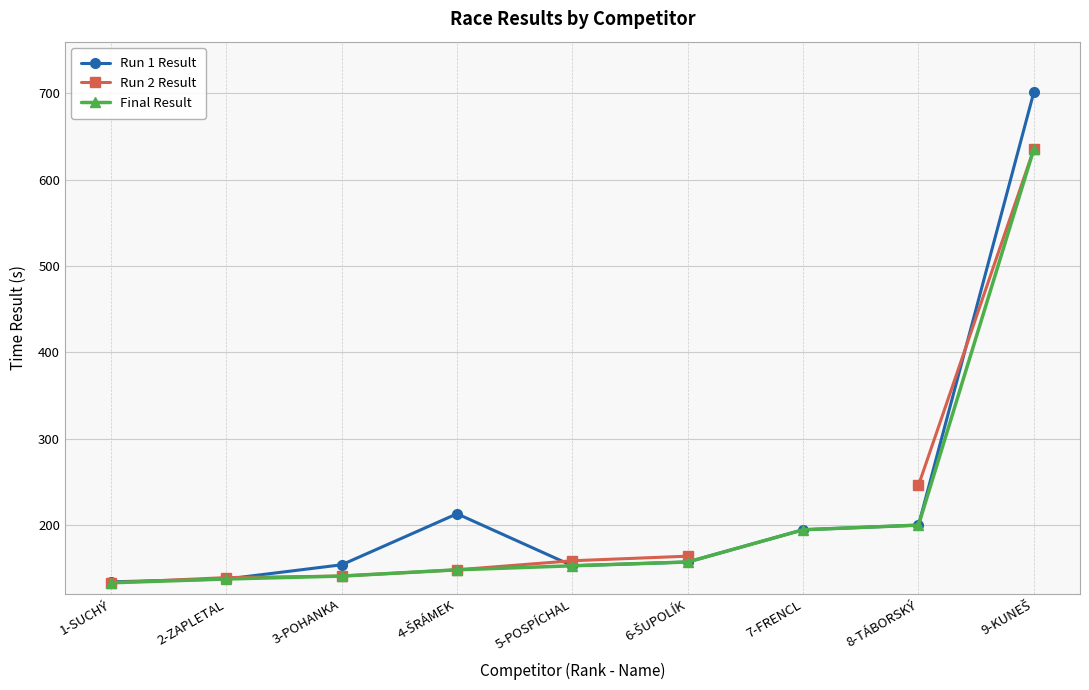

What is the greatest value displayed?

701.6